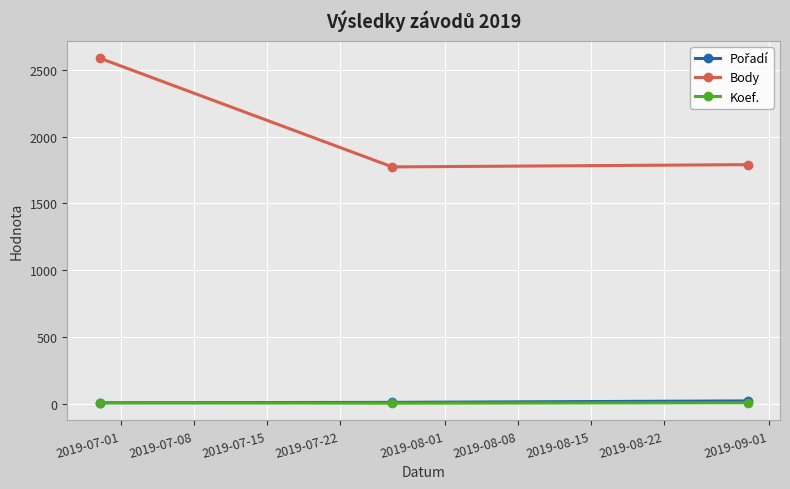

At how many categories does at least one series exceed 987?

3